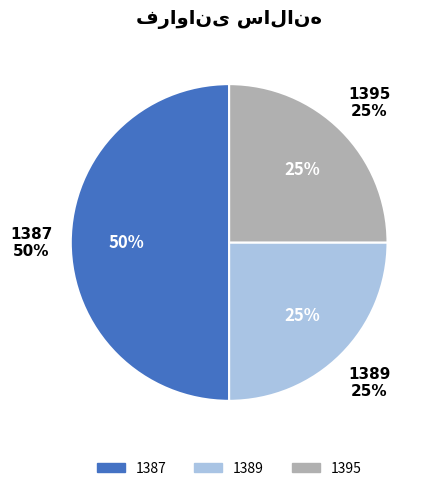

How many slices are in this pie chart?

3